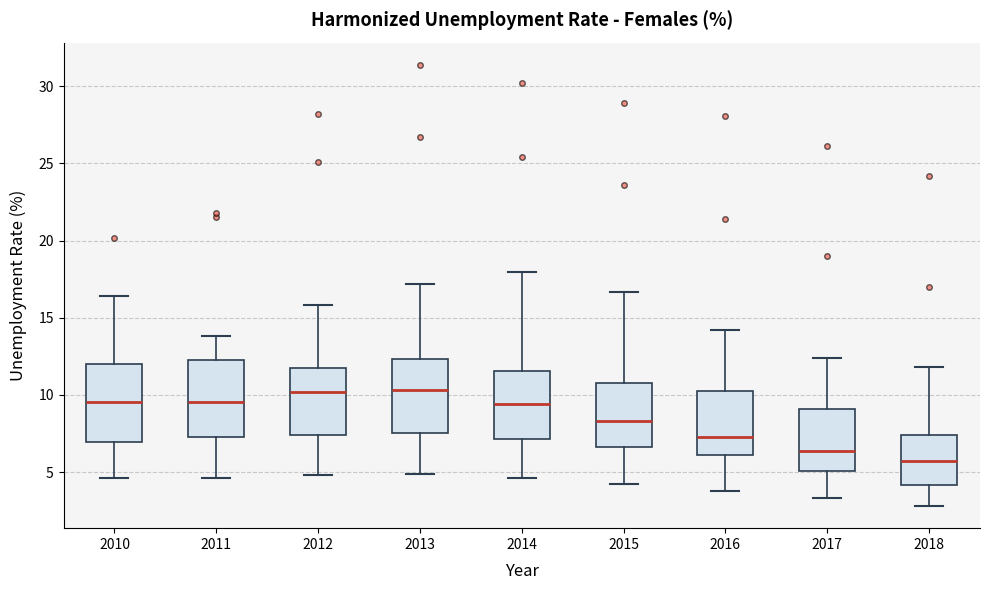

Where is the lower edge of the box at x = 2016 on the y-axis? The values are not printed on the chart, so give them approximately, as read against the axis.

6.0